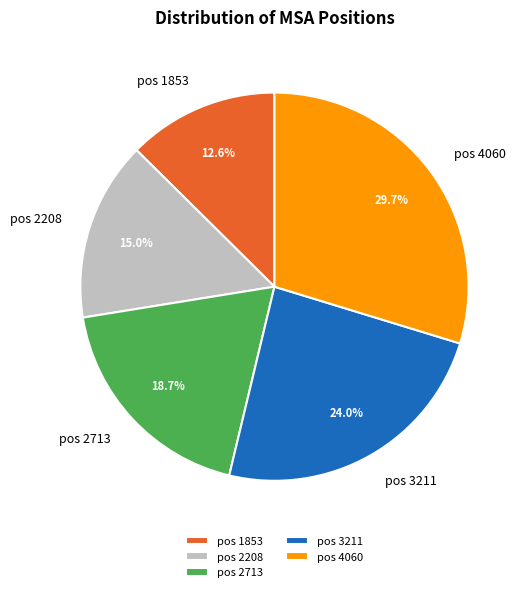

Is it true that pos 2208 is 15% of the pie?

True